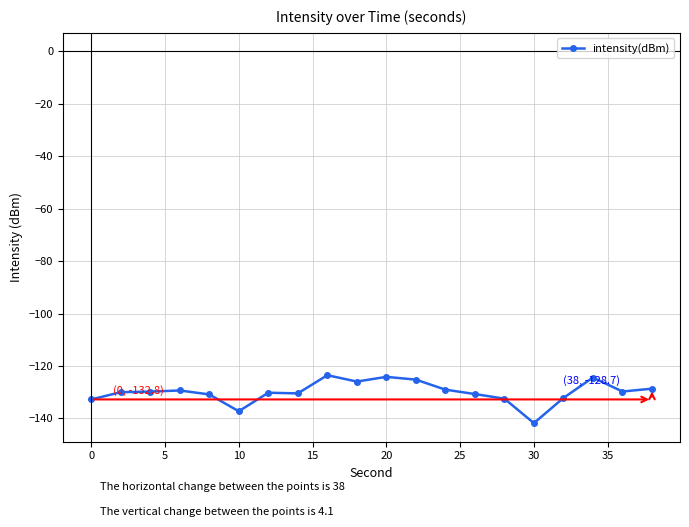

What is the minimum value shown in the chart?

-141.8